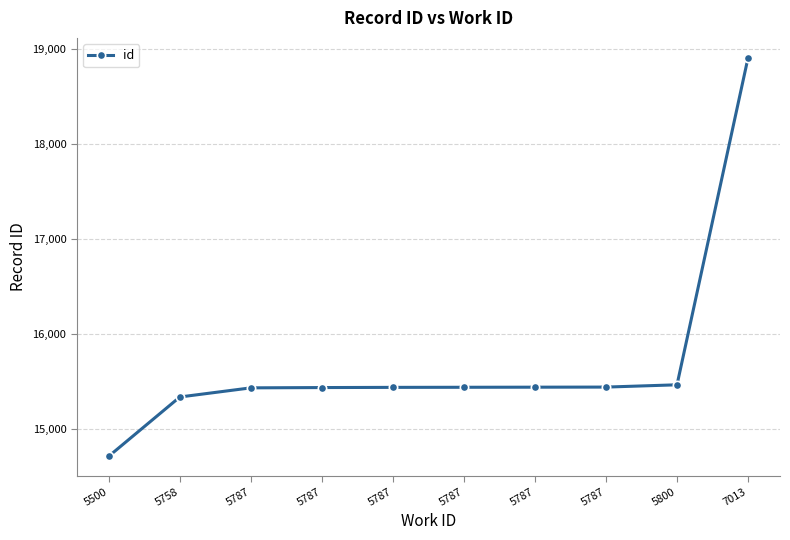

List the labels in order of value, smallest first.

5500, 5758, 5787, 5787, 5787, 5787, 5787, 5787, 5800, 7013